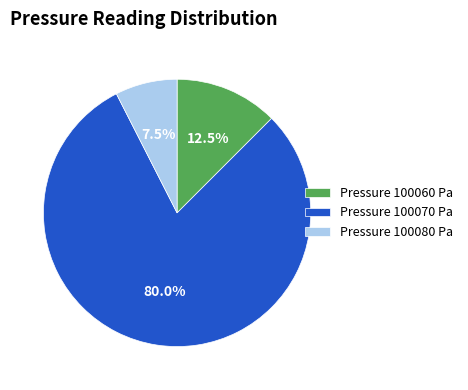

Which slice is the largest?

Pressure 100070 Pa